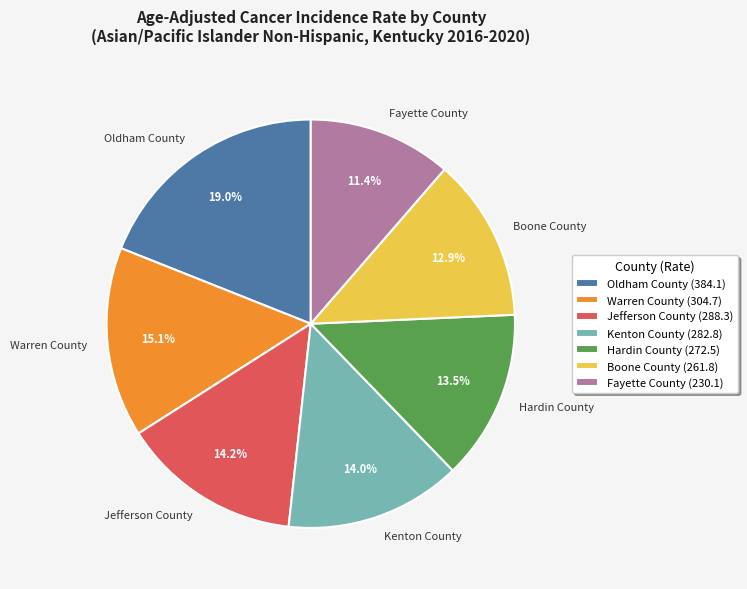

To the nearest percent, what percentage of the pie is Jefferson County?

14%